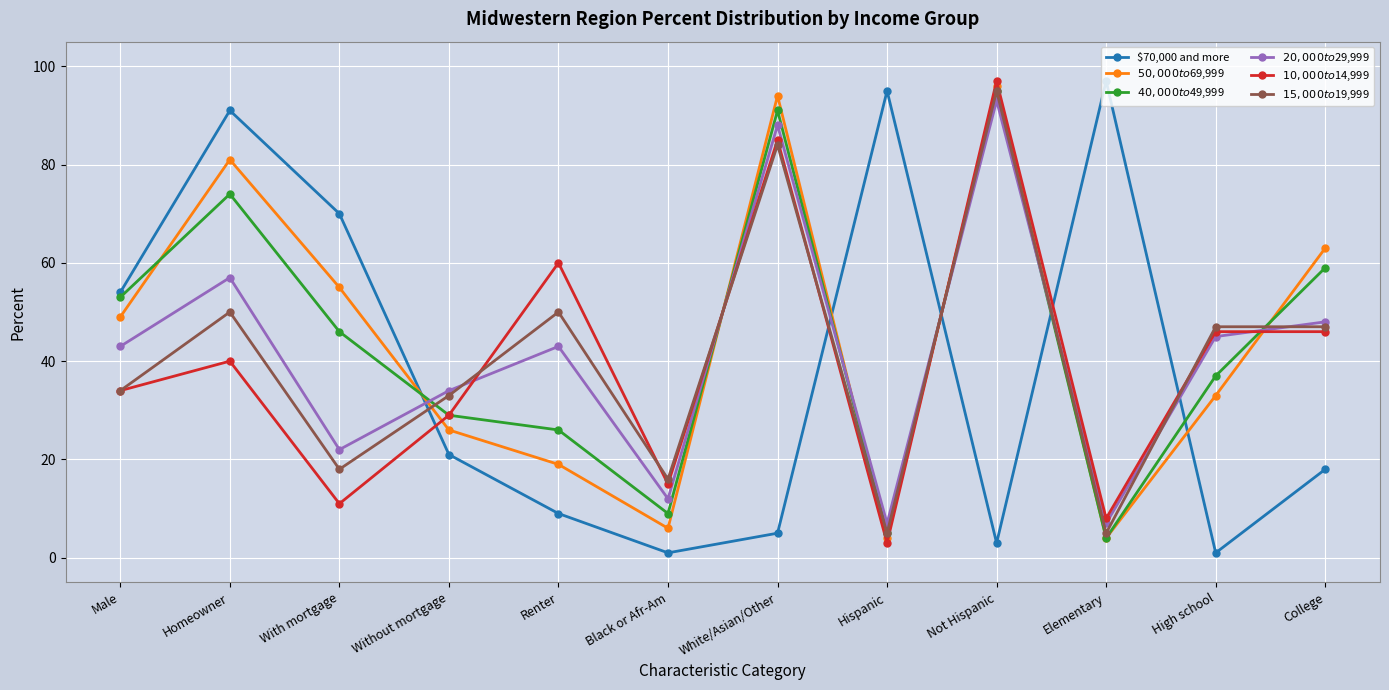

What is the difference between the second highest and second lowest values in the $15,000 to $19,999 series?

79